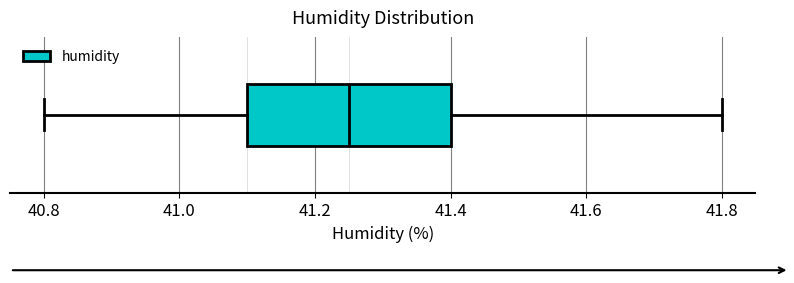

Read this box plot against the x-axis: the position of the median line, the range covered by the box, and the ends of both whiskers. The values are not printed on the chart, so give them approximately, as read against the axis.

median 41.26, box 41.10 to 41.40, whiskers 40.80 to 41.80